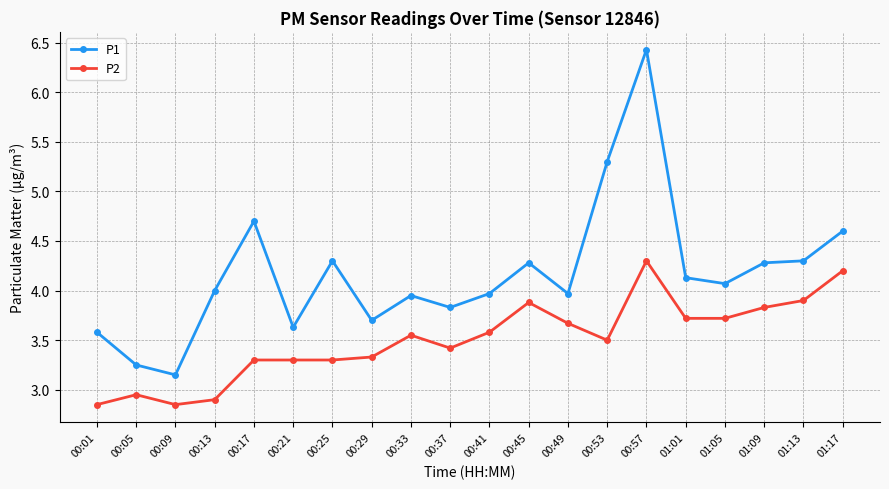

How many data points in P2 are less than 3?

4